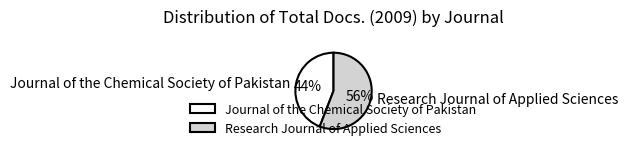

The Journal of the Chemical Society of Pakistan slice represents 55% of the pie. True or false?

False